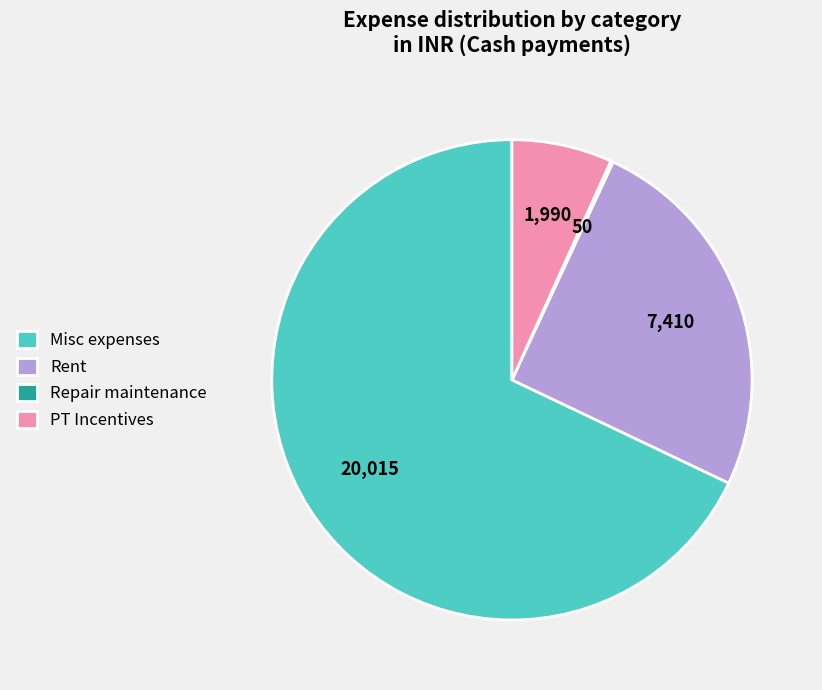

Does Misc expenses represent more than half of the total?

Yes